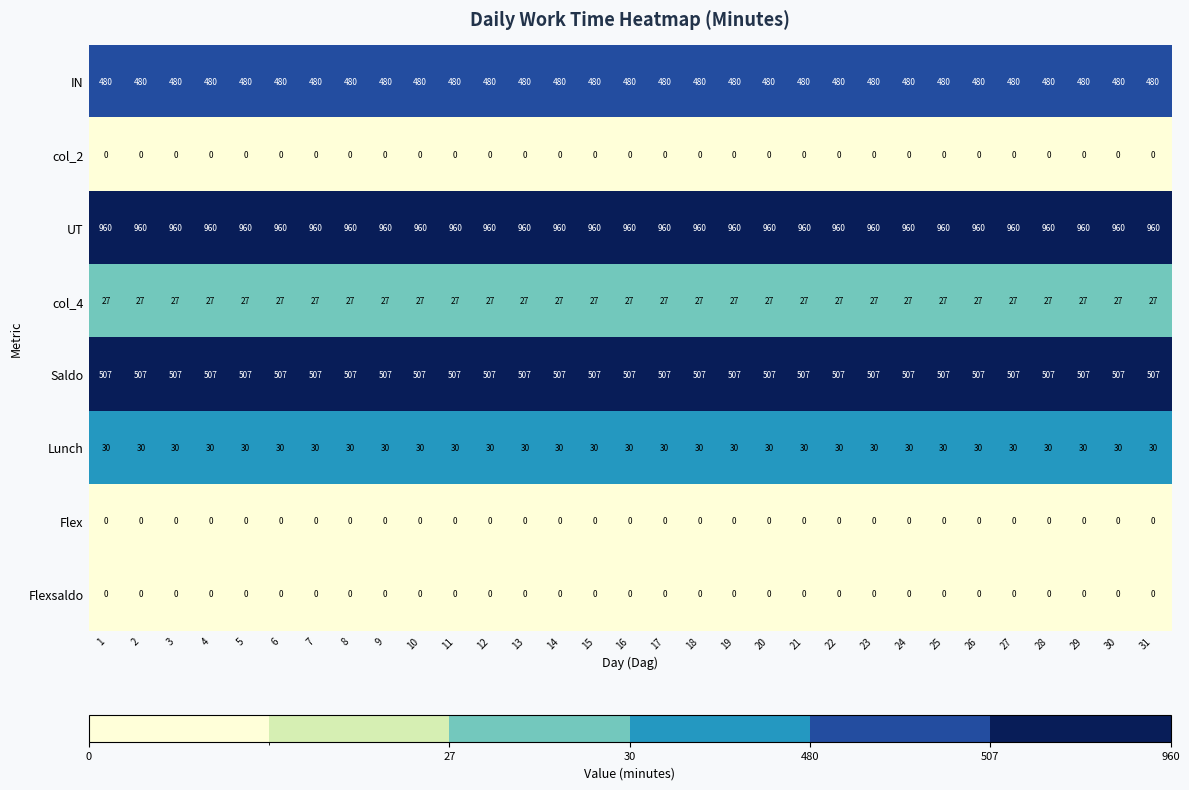

What is the sum of all IN values?

14880